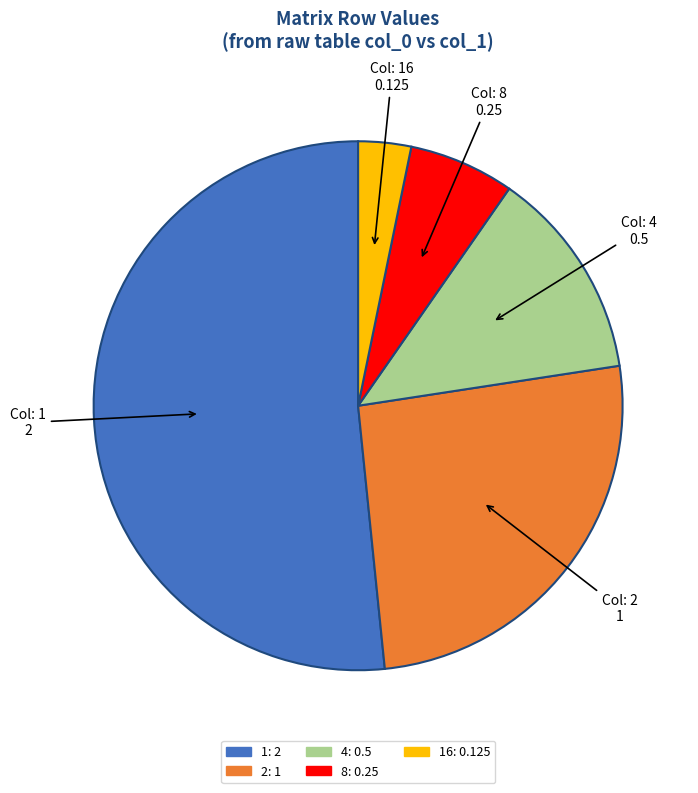

Is there any slice that represents more than half of the pie?

Yes